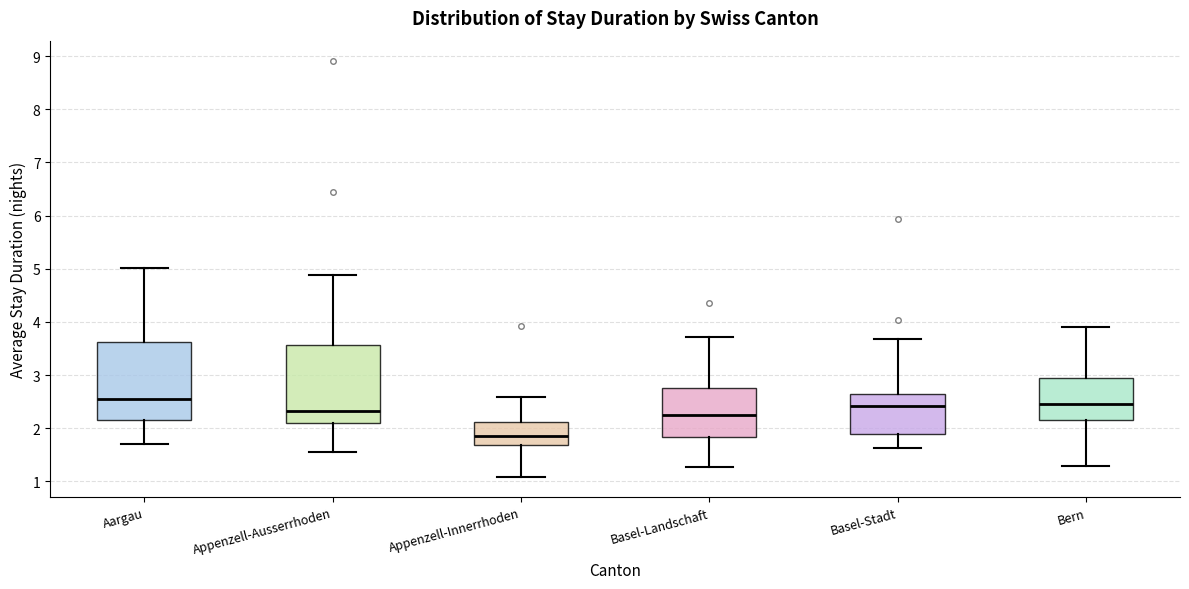

Where does the lower whisker of the box for Basel-Stadt end on the y-axis? The values are not printed on the chart, so give them approximately, as read against the axis.

1.6